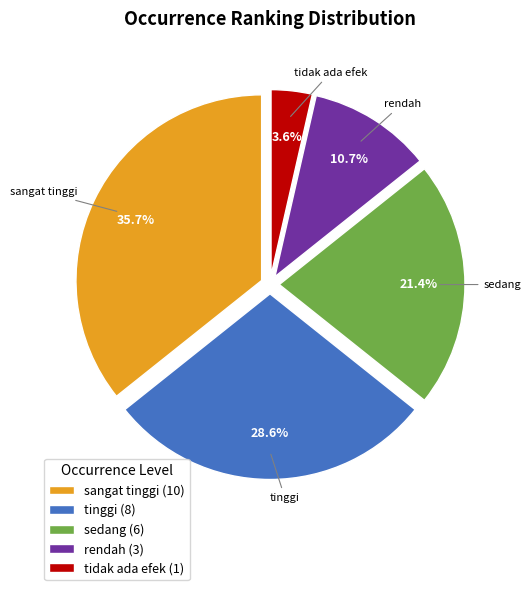

To the nearest percent, what is the combined percentage of sangat tinggi and tinggi?

64%